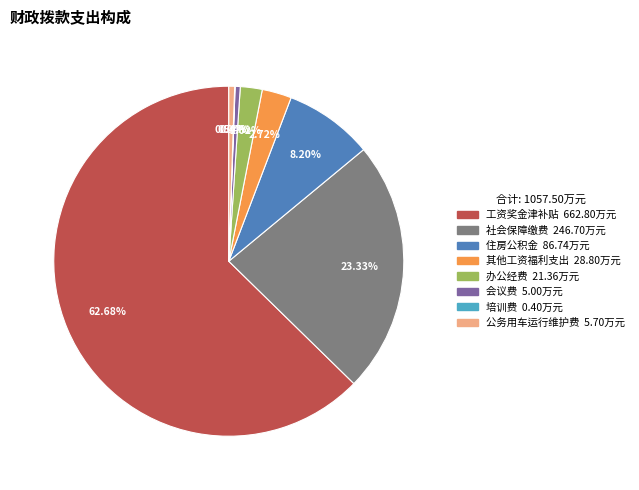

Between 办公经费 and 公务用车运行维护费, which is larger?

办公经费